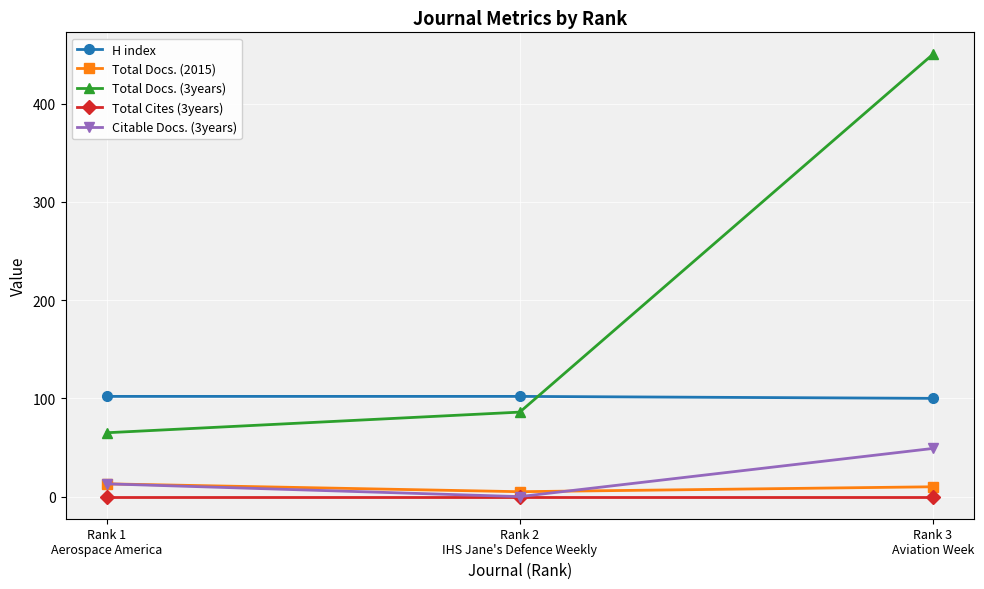

Which series has the largest range (max minus min)?

Total Docs. (3years)